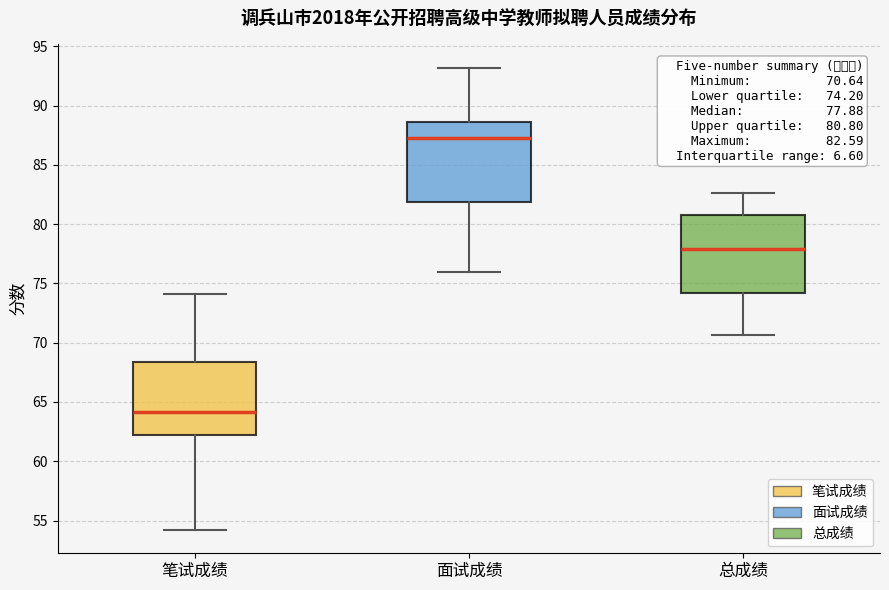

Which box's median line is the highest?

面试成绩